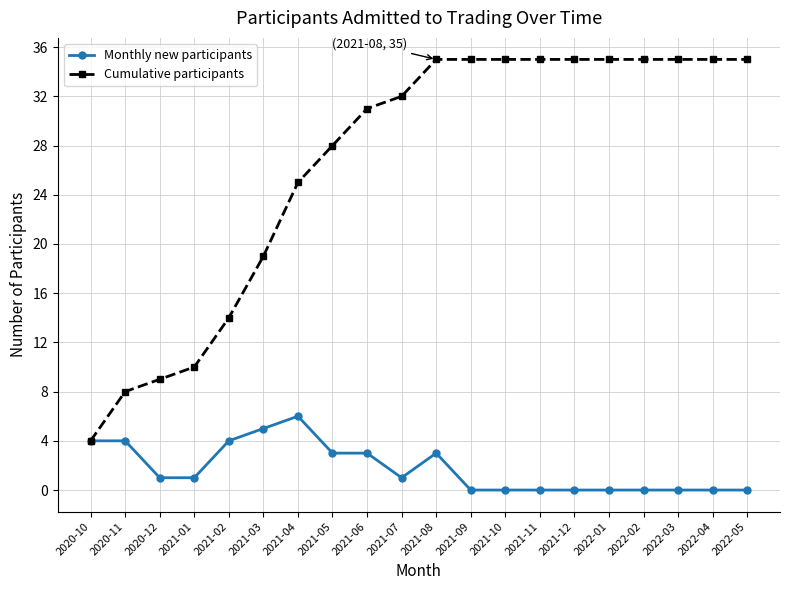

Does the chart have visible grid lines?

Yes